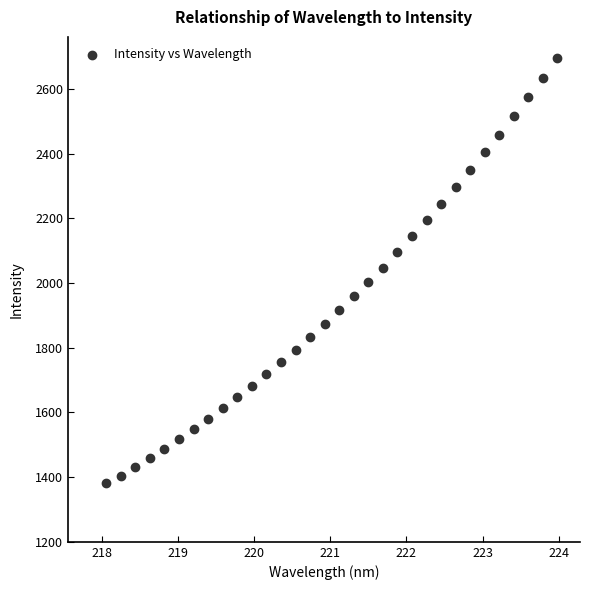

What is the range of X values (max minus min)?

5.9